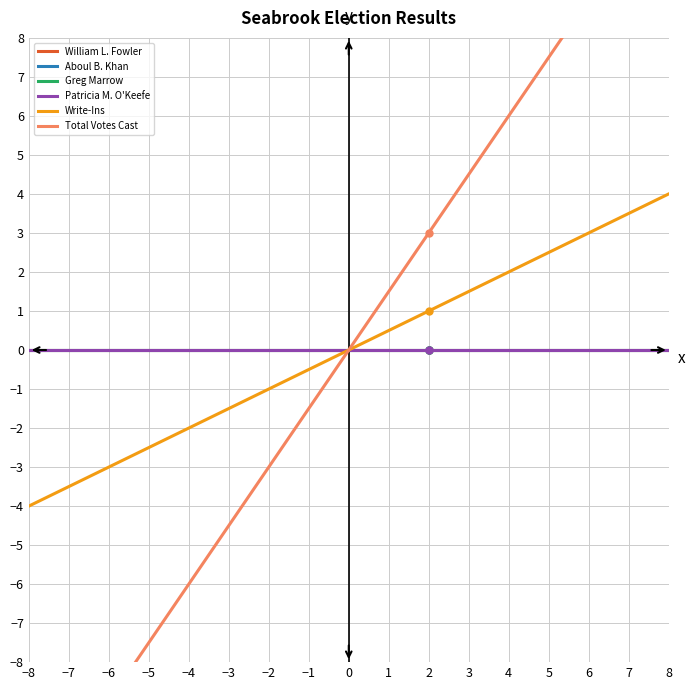

What is the total value across all series at −8?

-16